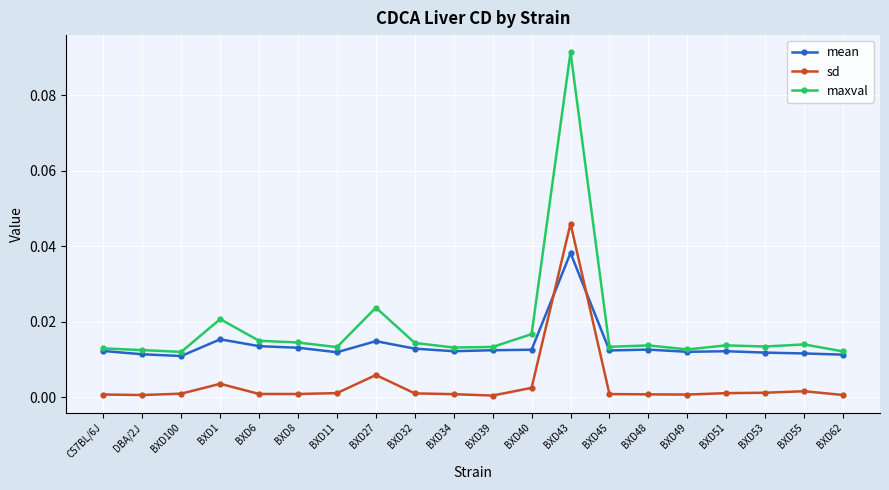

True or false: sd has more than 0 points higher than both neighbors.

True